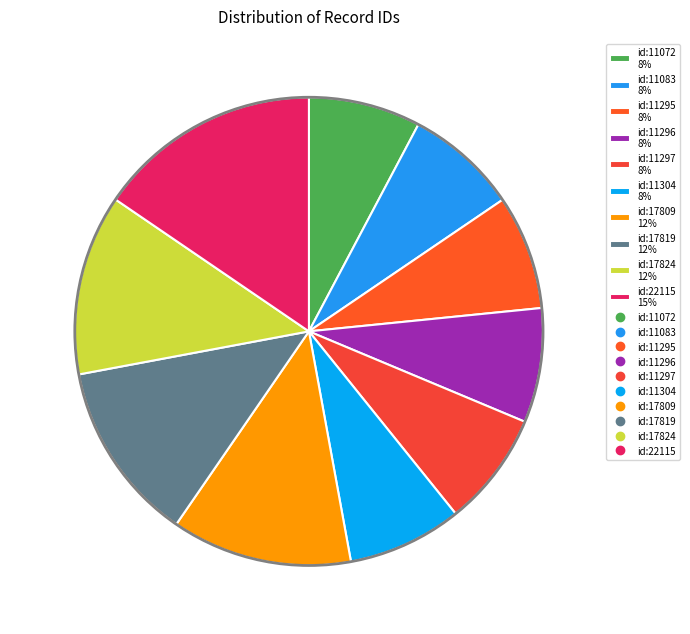

To the nearest percent, what is the average slice percentage?

10%